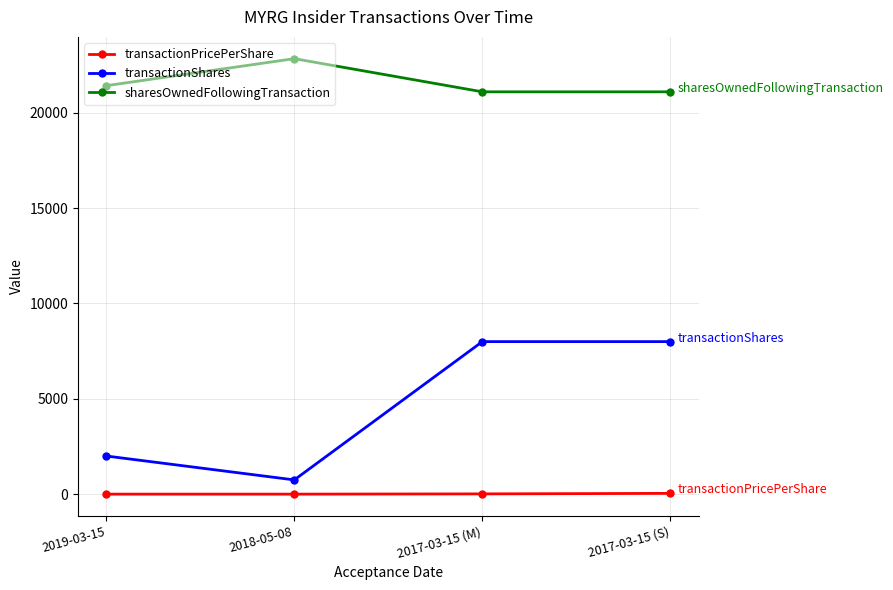

What is the sum of the sharesOwnedFollowingTransaction values at 2017-03-15 (M) and 2019-03-15?

42526.0